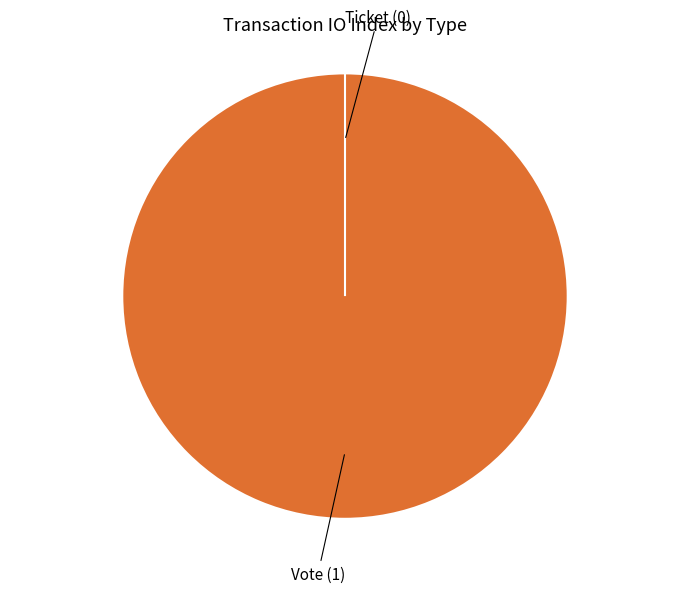

To the nearest percent, what is the average slice percentage?

50%